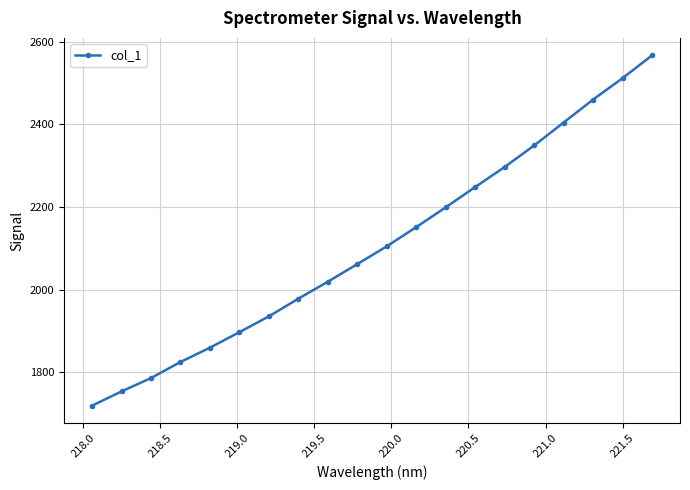

What is the maximum value shown in the chart?

2566.9